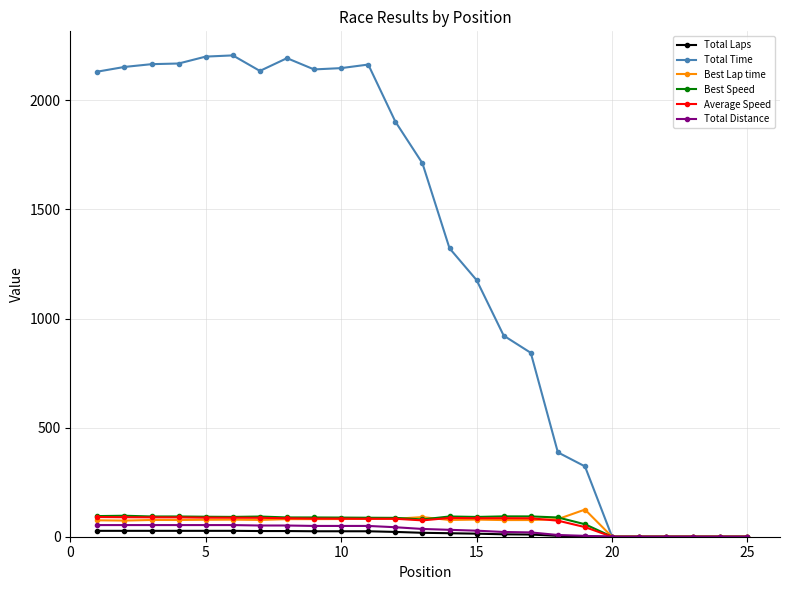

Which series has the widest spread of values?

Total Time